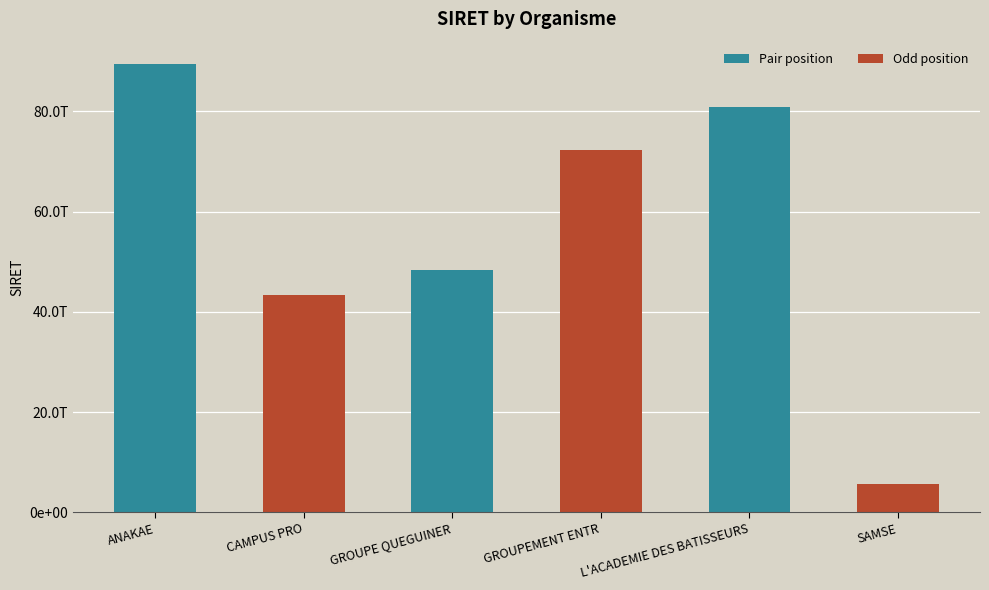

Reading left to right, list all the values displayed in this chart.

ANAKAE=89456004400014	CAMPUS PRO=43389163700012	GROUPE QUEGUINER=48261176100016	GROUPEMENT ENTR=72300046900046	L'ACADEMIE DES BATISSEURS=80863792000022	SAMSE=5650224801131